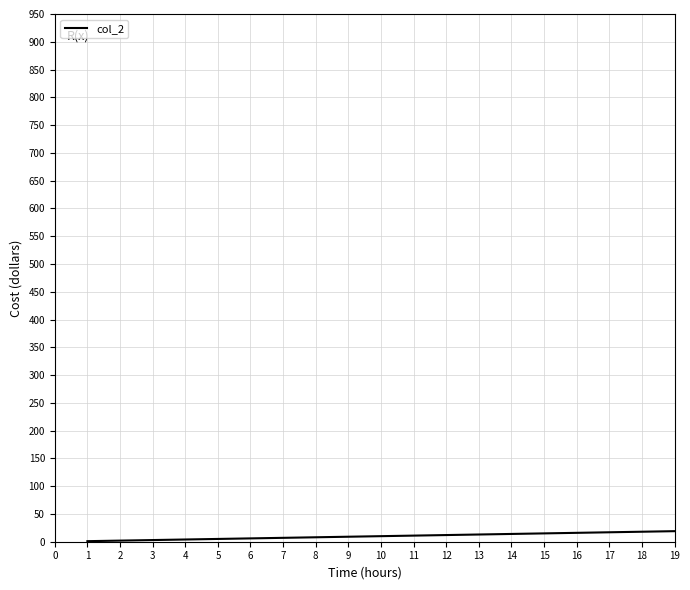

What is the maximum value shown in the chart?

20